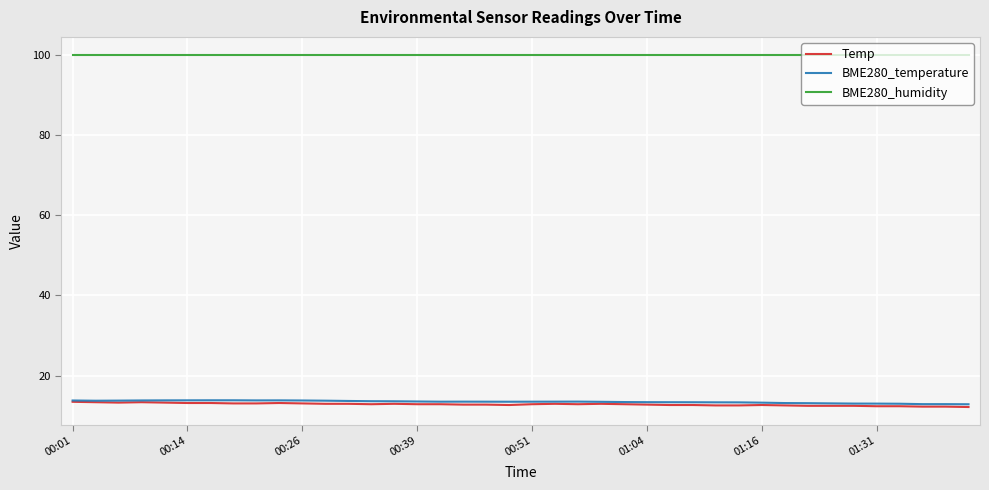

Which series has the largest total across all categories?

BME280_humidity